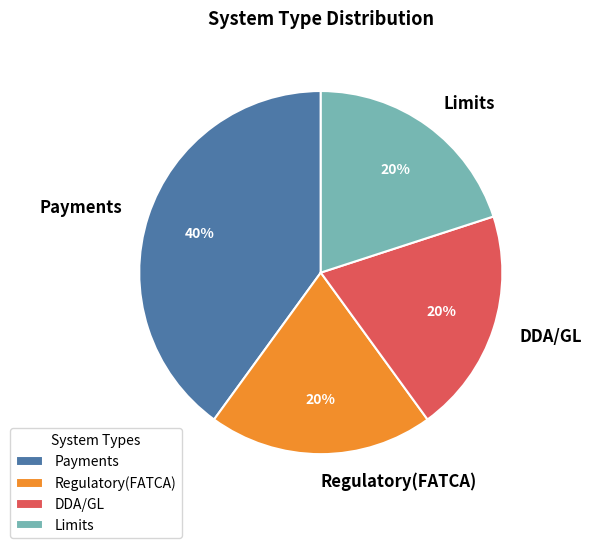

Count the number of slices in the pie.

4